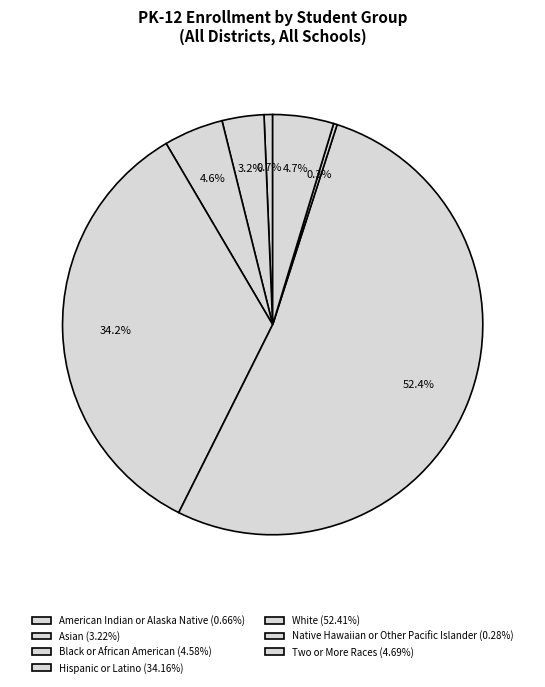

Is it true that White is 43% of the pie?

False